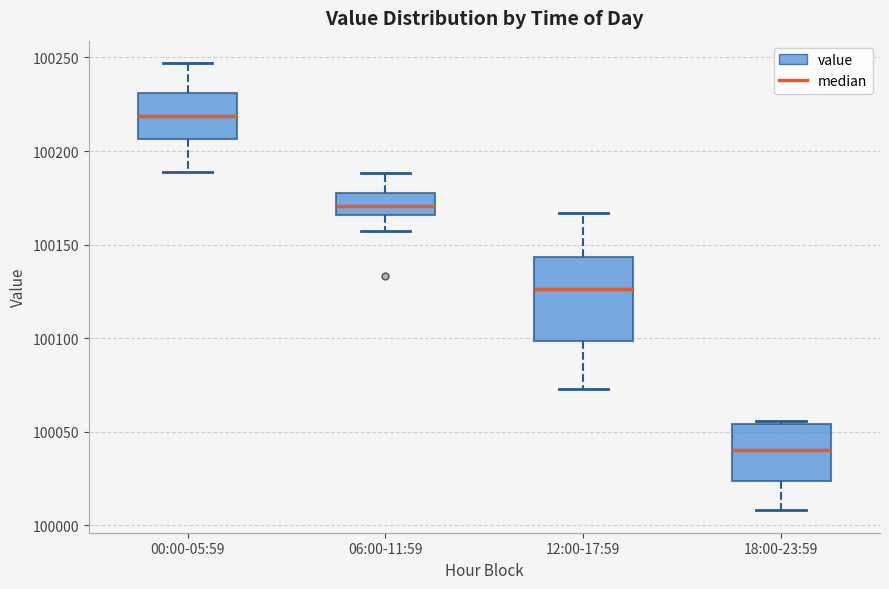

Which box has the lowest median line?

18:00-23:59